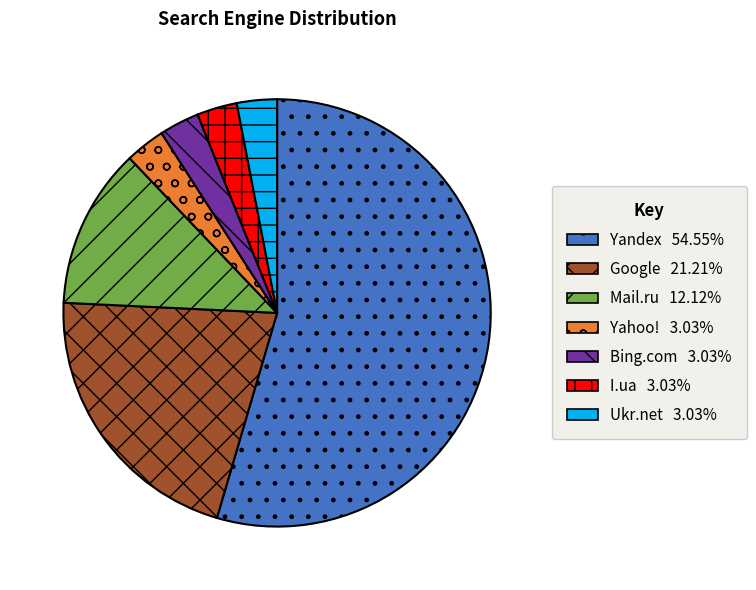

True or false: Yahoo! accounts for 3% of the total.

True